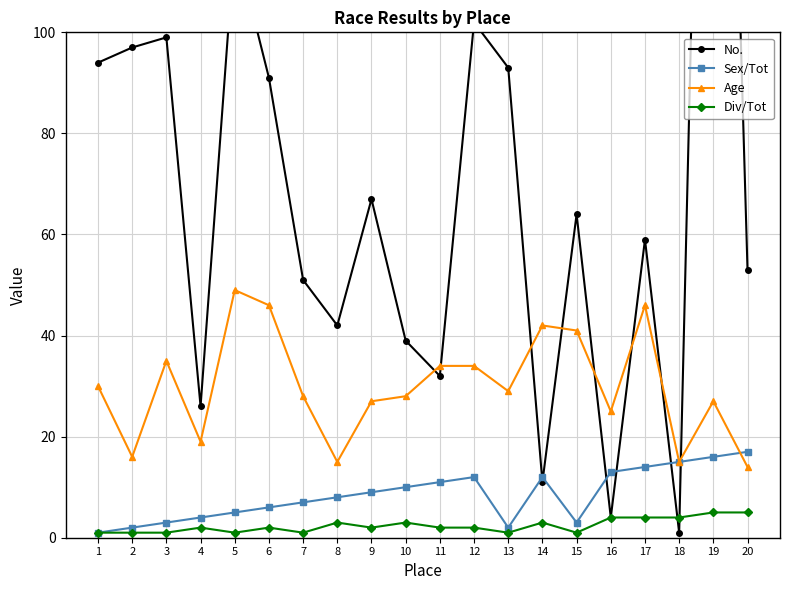

What is the smallest value displayed?

1